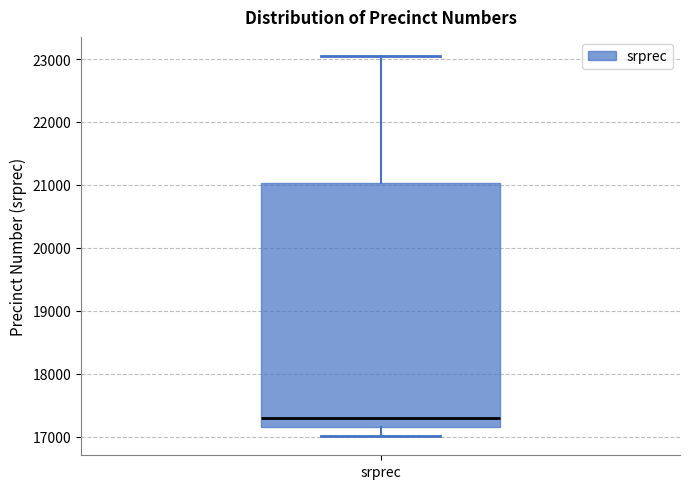

Where does the upper whisker of the box for srprec end on the y-axis? The values are not printed on the chart, so give them approximately, as read against the axis.

23100